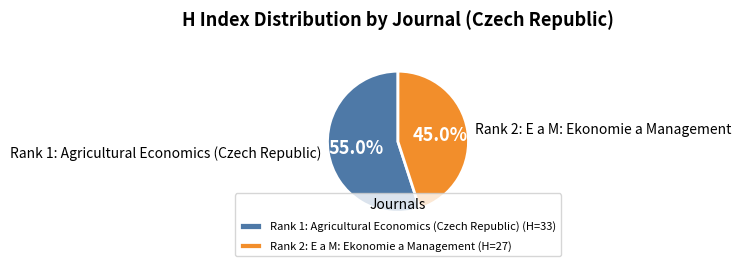

How many segments does this pie chart have?

2